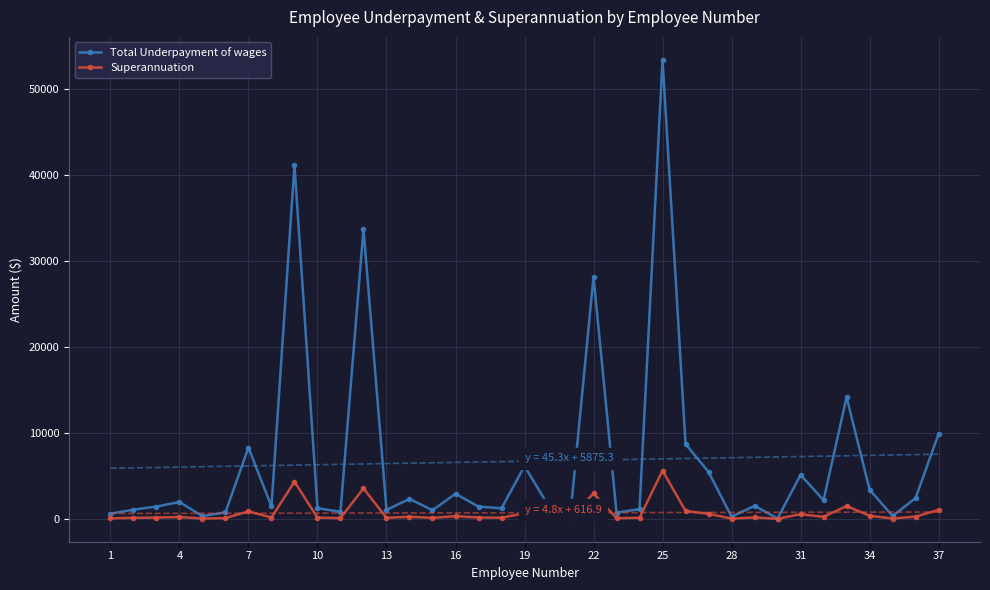

What is the difference between the maximum and minimum values in the Superannuation series?

5597.2